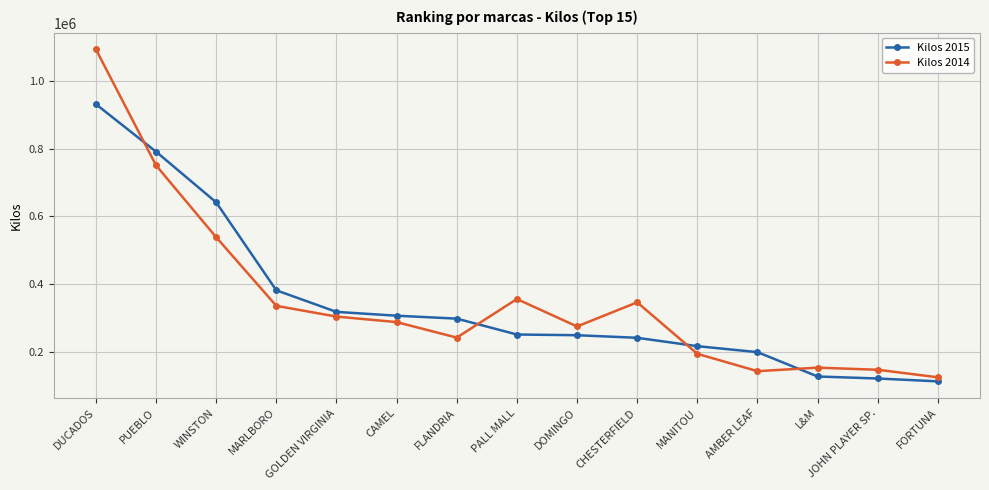

Where does the Kilos 2014 series first go above 288443?

DUCADOS